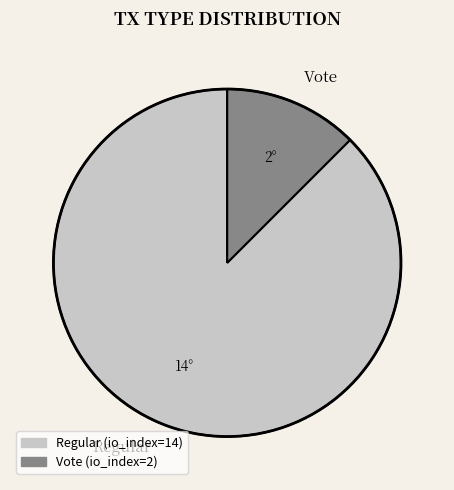

The Regular slice represents 88% of the pie. True or false?

True